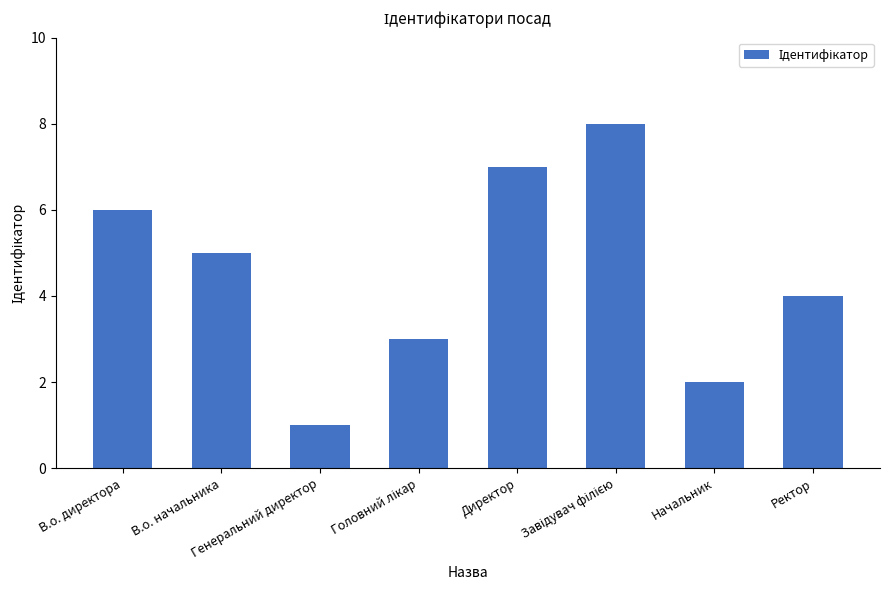

How many bars are there in total?

8